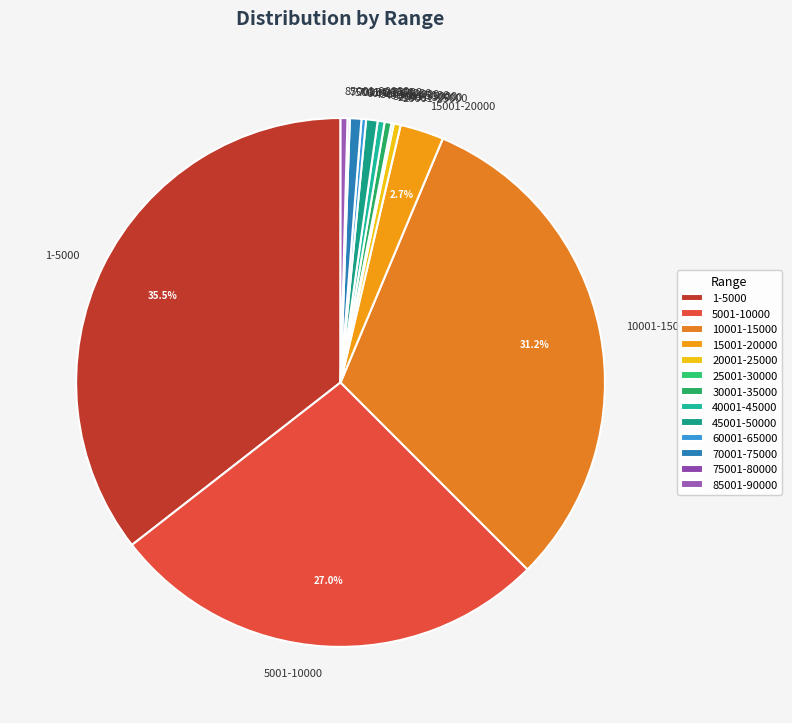

Does 70001-75000 account for over 50% of the chart?

No